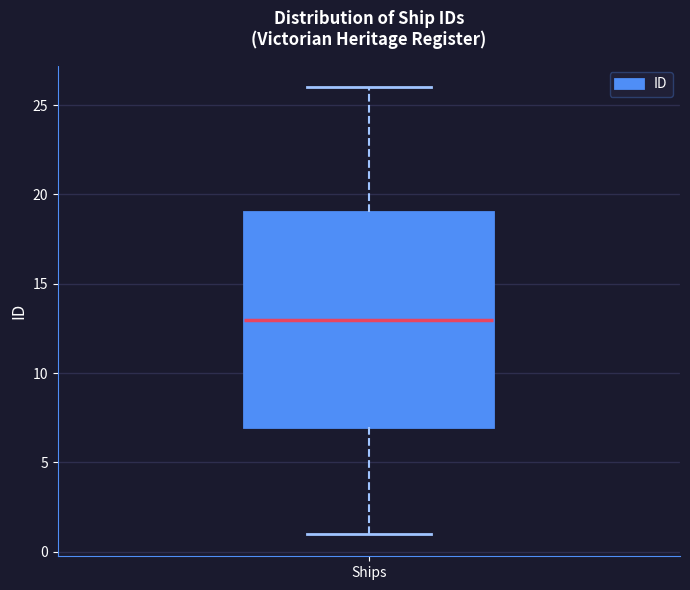

Read this box plot against the y-axis: the position of the median line, the range covered by the box, and the ends of both whiskers. The values are not printed on the chart, so give them approximately, as read against the axis.

median 13, box 7 to 19, whiskers 1 to 26